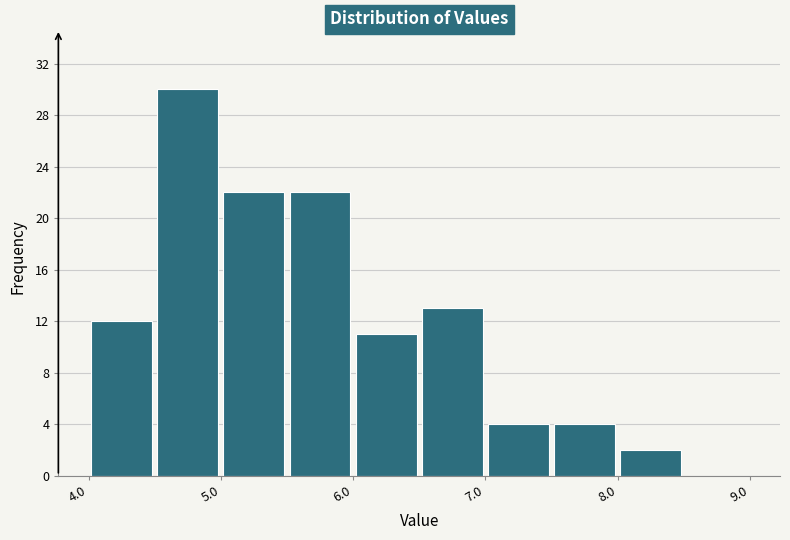

Over which range of the x-axis is the bar tallest?

4.5 to 5.0